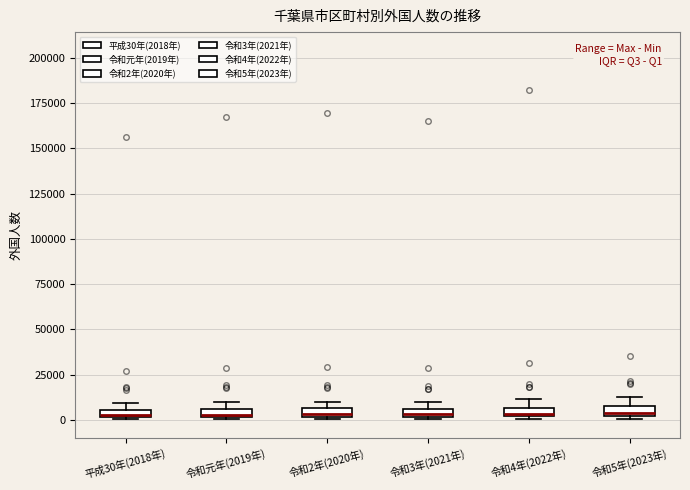

Where is the upper edge of the box for 平成30年(2018年) on the y-axis? The values are not printed on the chart, so give them approximately, as read against the axis.

5000